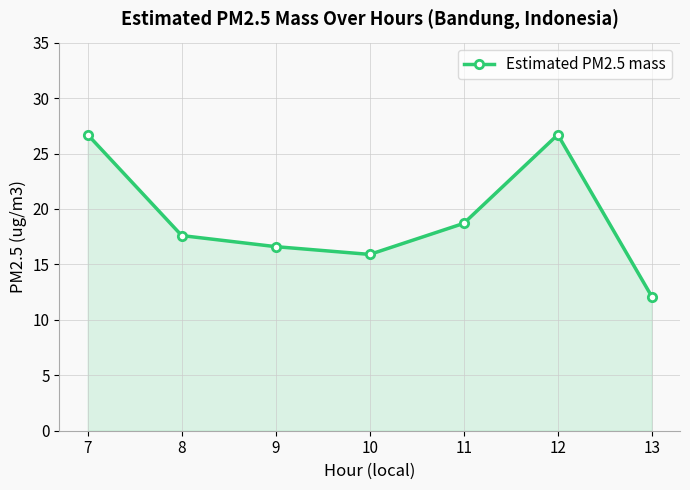

What is the value of the 3rd point from the left?

16.6